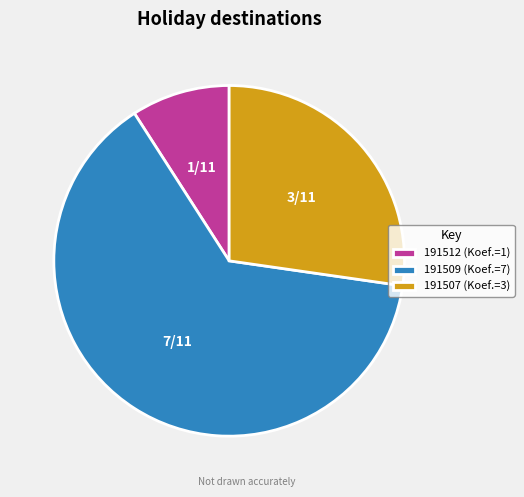

Does any single category account for the majority?

Yes